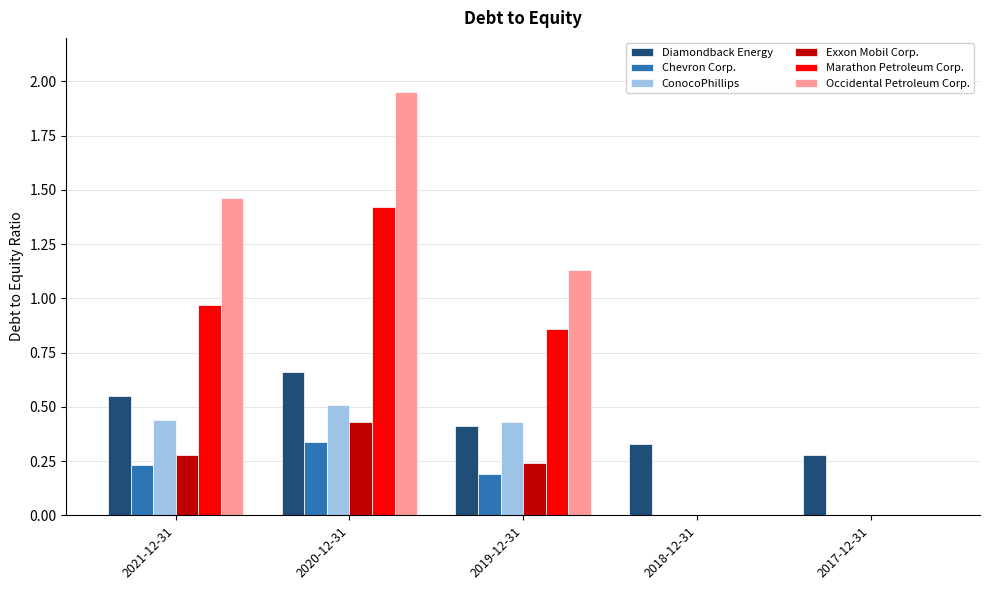

Where does the Occidental Petroleum Corp. series first go above 1?

2021-12-31